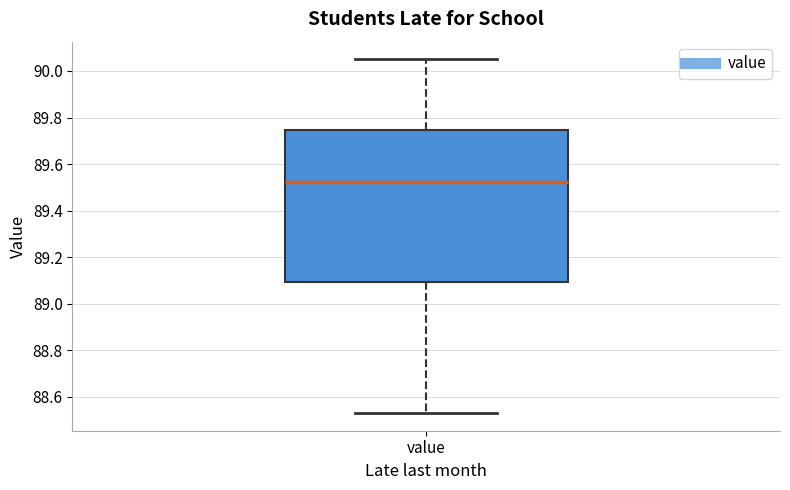

Where does the upper whisker of the box for value end on the y-axis? The values are not printed on the chart, so give them approximately, as read against the axis.

90.06